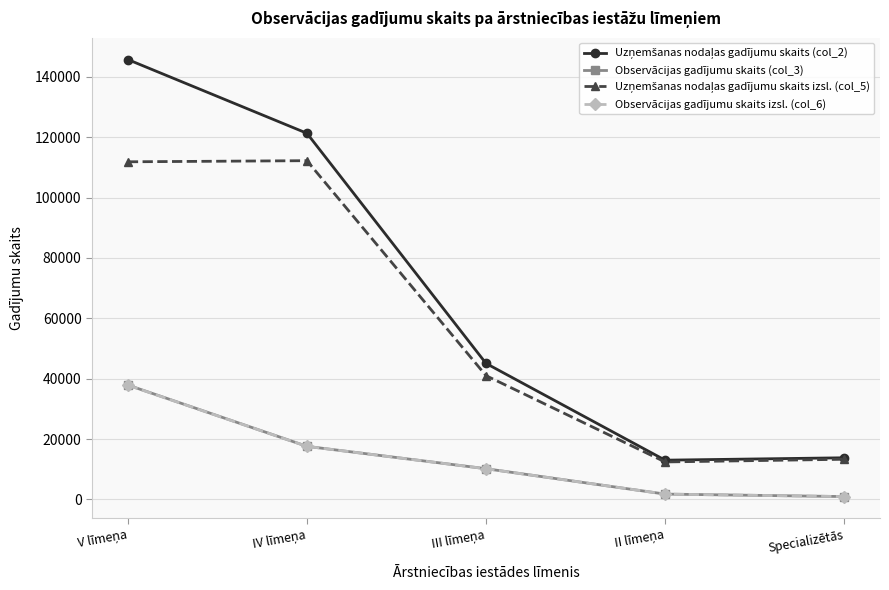

What is the label of the 1st point from the right?

Specializētās